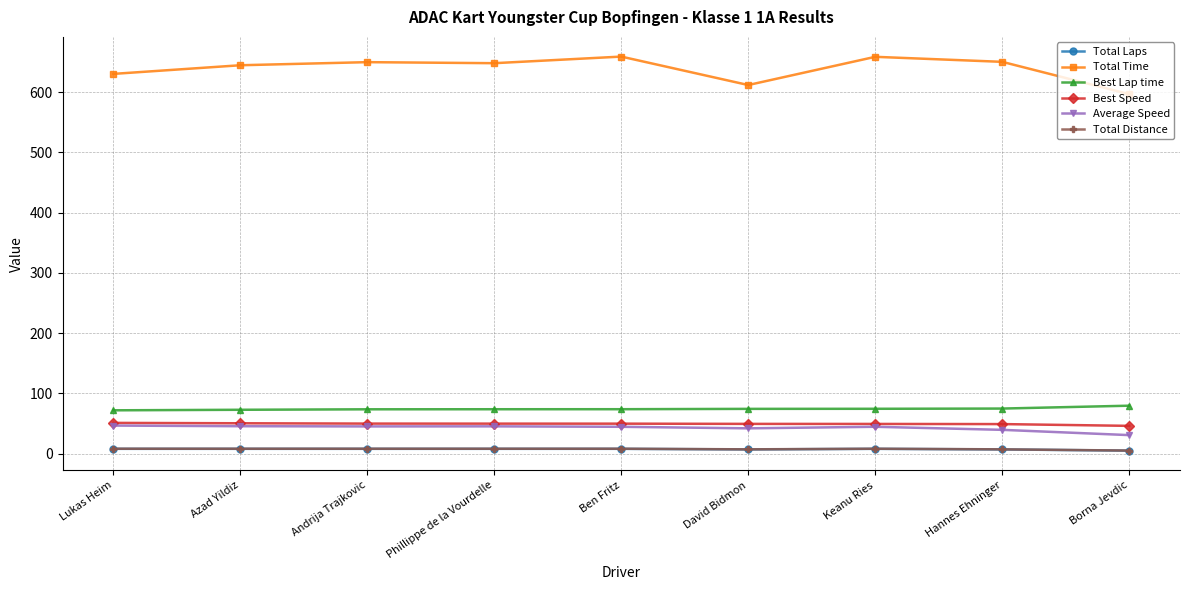

How many data points in Best Lap time are above 73?

7